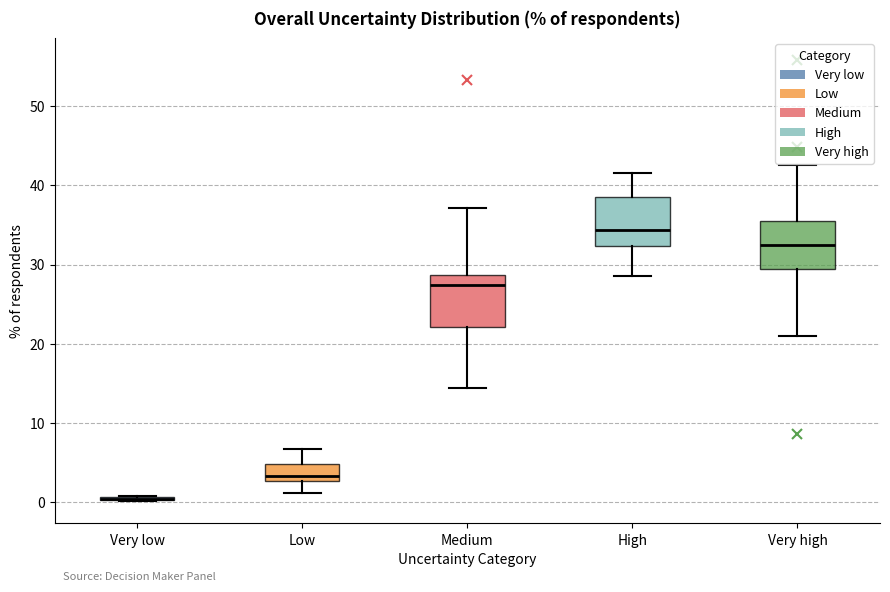

Reading left to right, transcribe this box plot: for each box, give where its median line is, the range the box spans, and where its two whiskers end, as read against the y-axis. The values are not printed on the chart, so give them approximately, as read against the axis.

Very low: box collapsed to a line at 0, whiskers 0 to 1
Low: median 3 (just above the box's lower edge), box 3 to 5, whiskers 1 to 7
Medium: median 27, box 22 to 29, whiskers 14 to 37
High: median 34, box 32 to 39, whiskers 29 to 42
Very high: median 32, box 29 to 35, whiskers 21 to 43